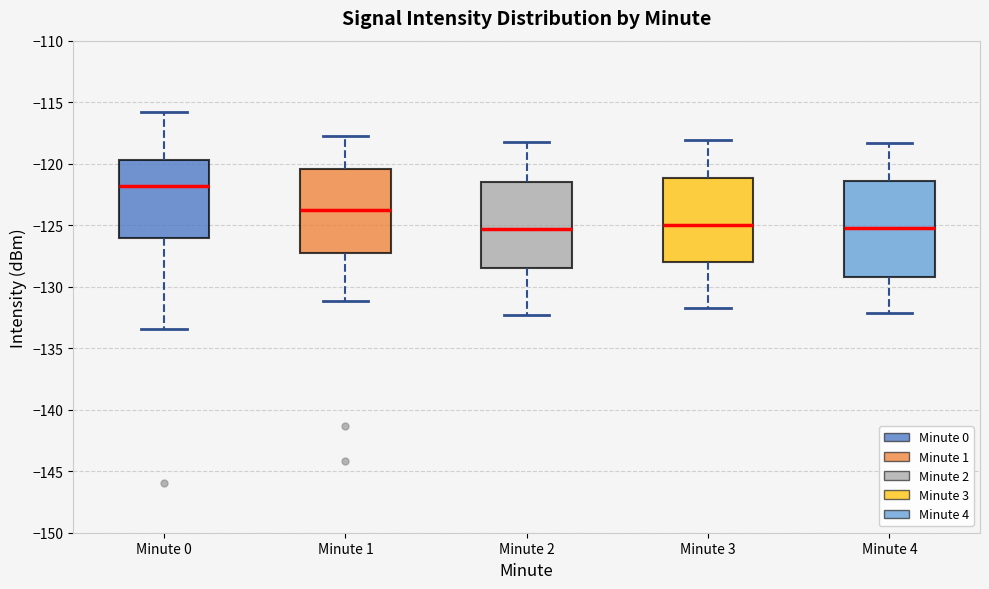

Reading left to right, read every box against the y-axis: the position of its median line, the range the box covers, and the ends of its whiskers. The values are not printed on the chart, so give them approximately, as read against the axis.

Minute 0: median -122.0, box -126.0 to -119.5, whiskers -133.5 to -116.0
Minute 1: median -124.0, box -127.0 to -120.5, whiskers -131.0 to -118.0
Minute 2: median -125.5, box -128.5 to -121.5, whiskers -132.5 to -118.0
Minute 3: median -125.0, box -128.0 to -121.0, whiskers -131.5 to -118.0
Minute 4: median -125.0, box -129.0 to -121.5, whiskers -132.0 to -118.5